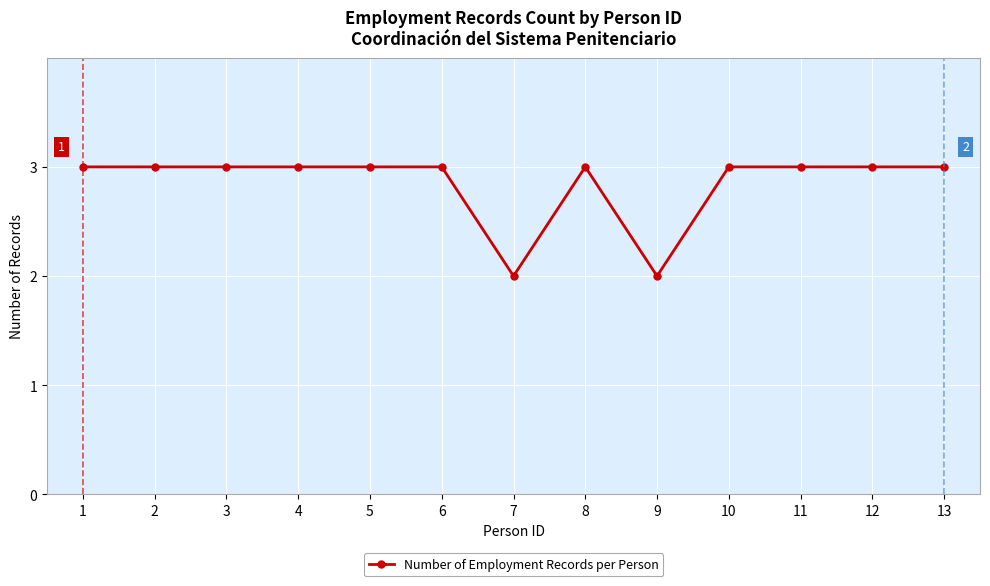

Which has a higher value, 6 or 9?

6